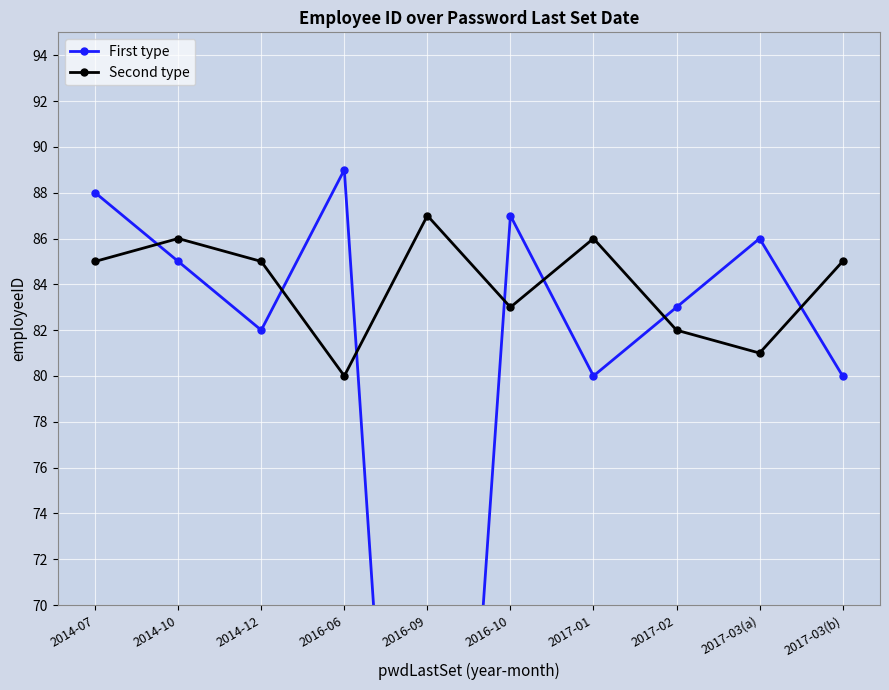

Rank the series by their maximum value, from highest to lowest.

First type, Second type